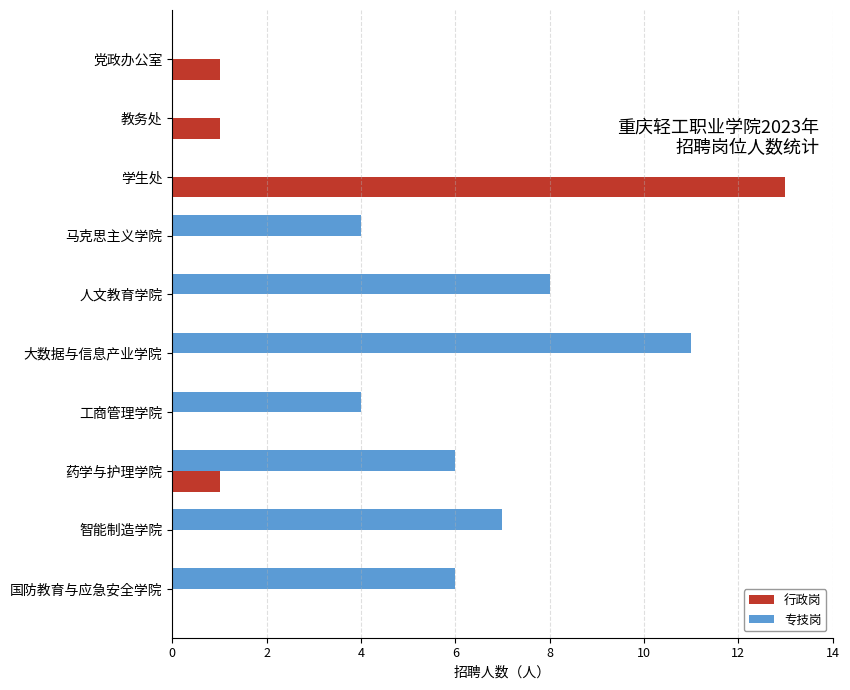

The 行政岗 series shows 0 at 工商管理学院. True or false?

True